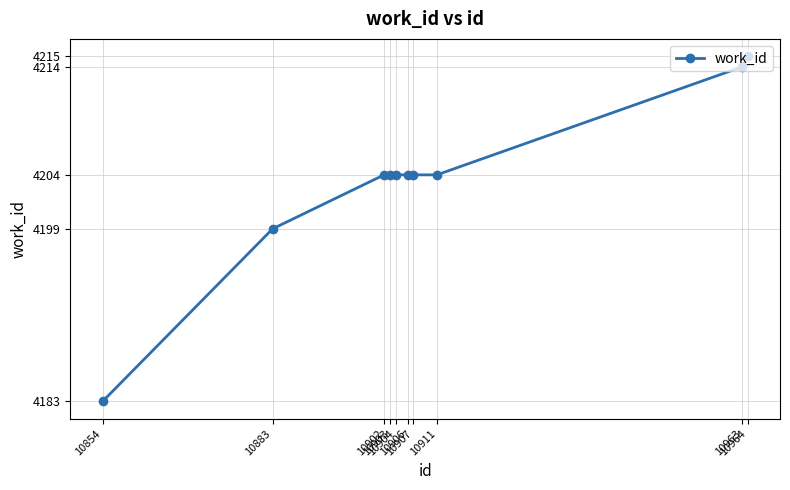

What is the maximum value shown in the chart?

4215